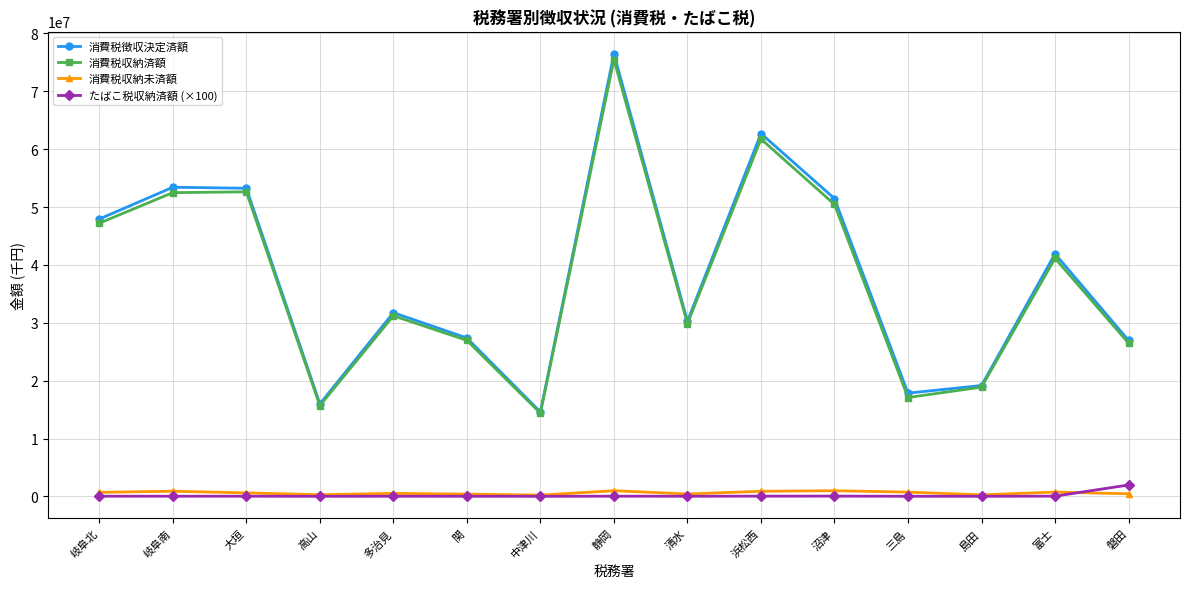

Is the value of 消費税収納未済額 at 岐阜南 greater than the value of 消費税収納済額 at 岐阜北?

No